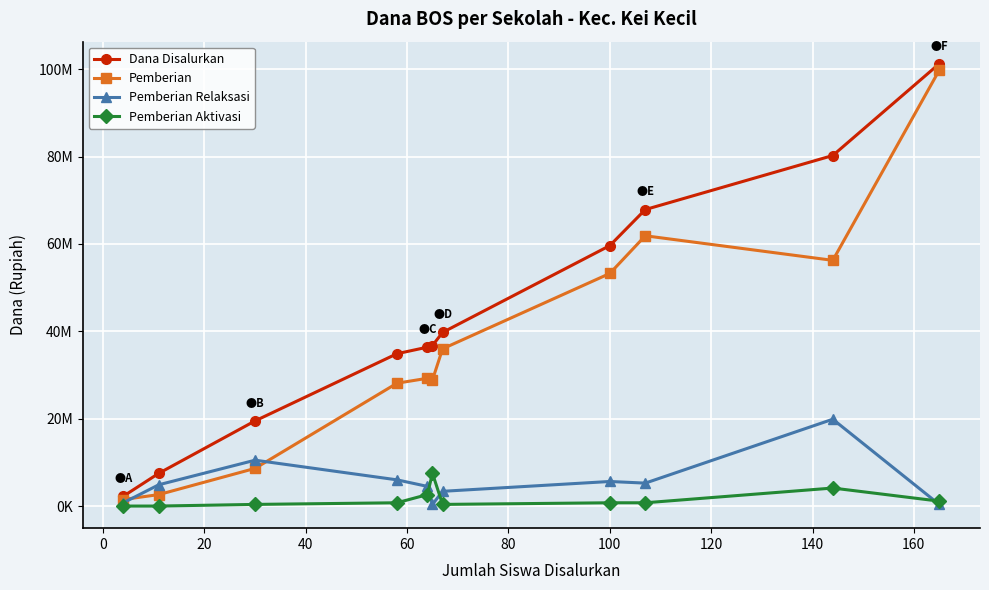

What is the sum of all Pemberian Relaksasi values?

61500000